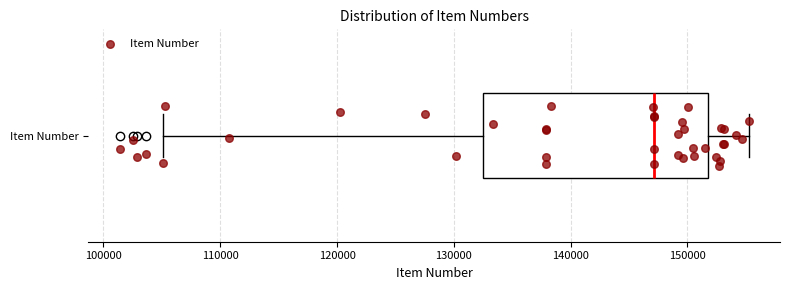

Where is the right edge of the box for Item Number on the x-axis? The values are not printed on the chart, so give them approximately, as read against the axis.

152000